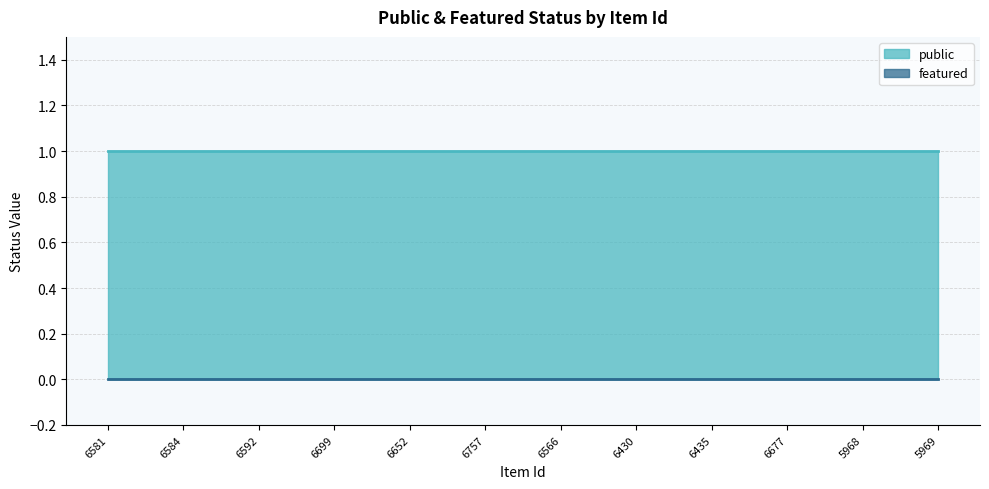

What are all the series names shown in the legend?

public, featured